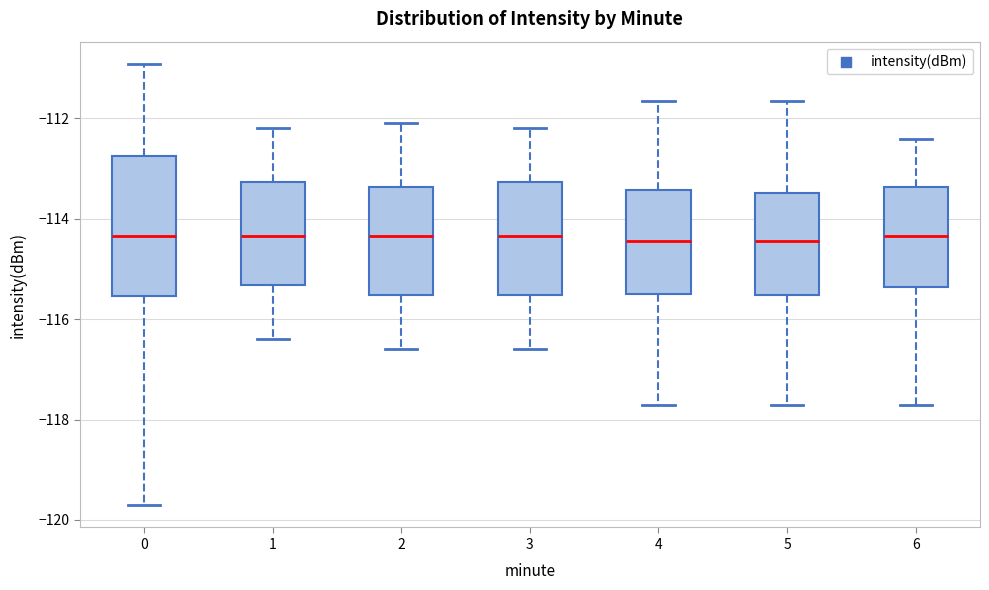

Which box is the tallest, from its lower edge to its upper edge?

0